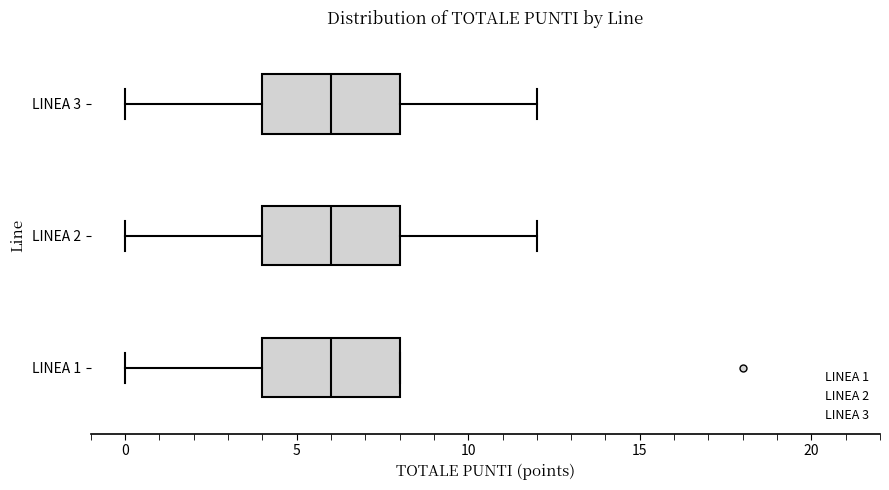

Where does the median line of the box for LINEA 3 sit on the x-axis? The values are not printed on the chart, so give them approximately, as read against the axis.

6